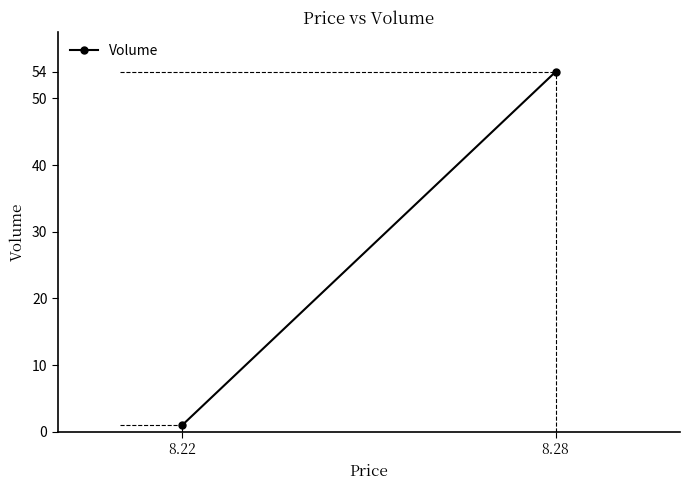

How many data points does each series have?

2